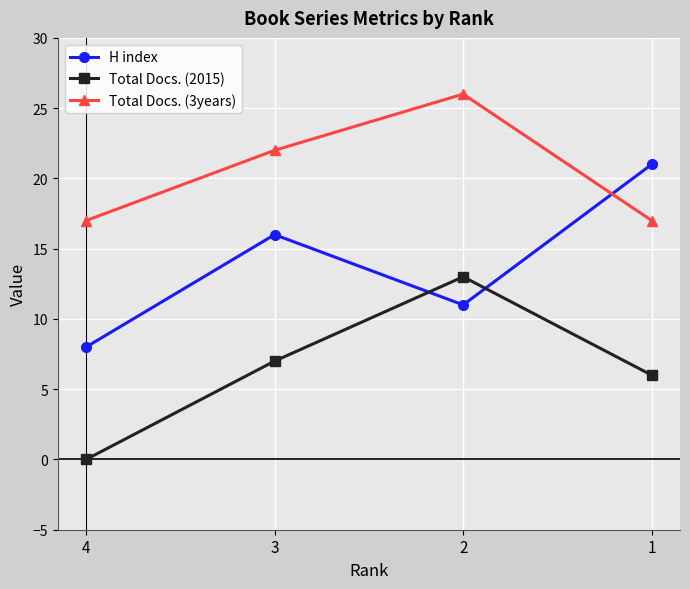

What is the difference between the second highest and minimum values in the H index series?

8